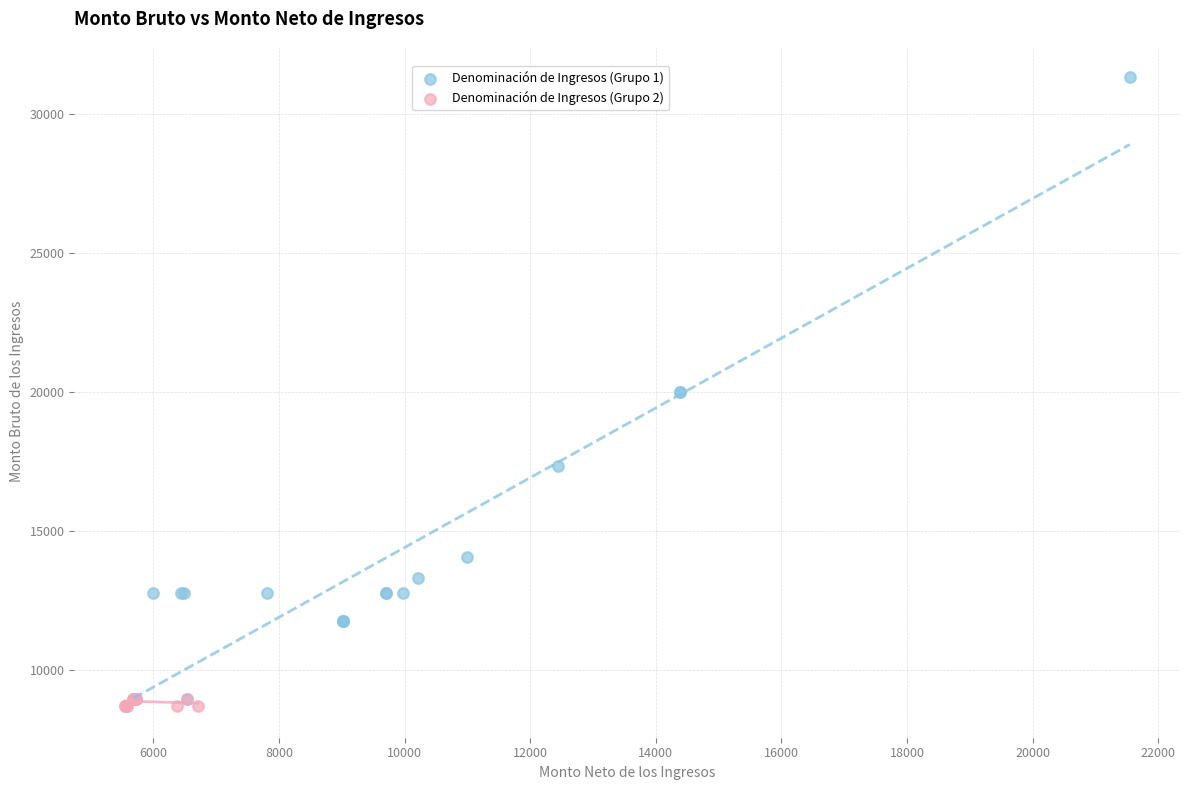

Which series reaches the minimum Y coordinate?

Denominación de Ingresos (Grupo 2)